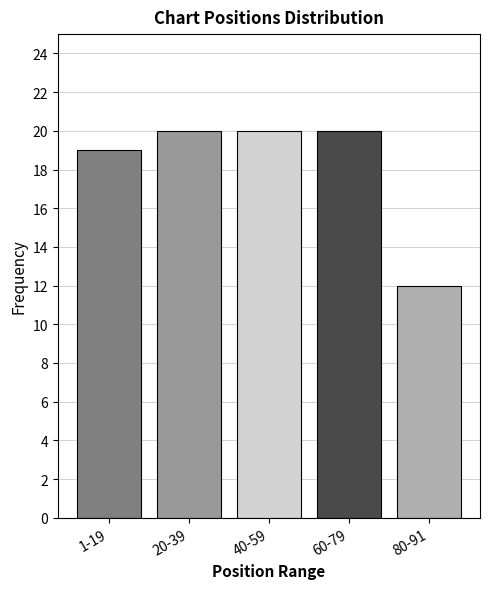

Reading left to right, transcribe all the data shown in this chart.

19	20	20	20	12